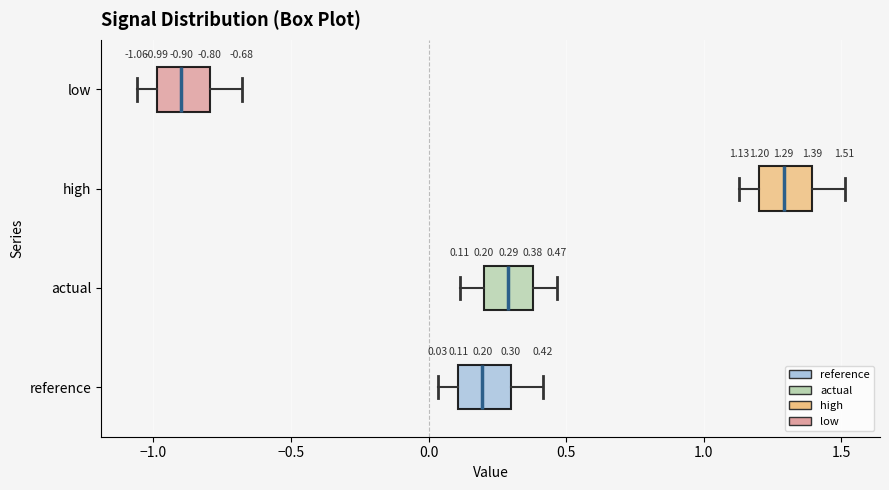

Which box's median line is the furthest to the right?

high